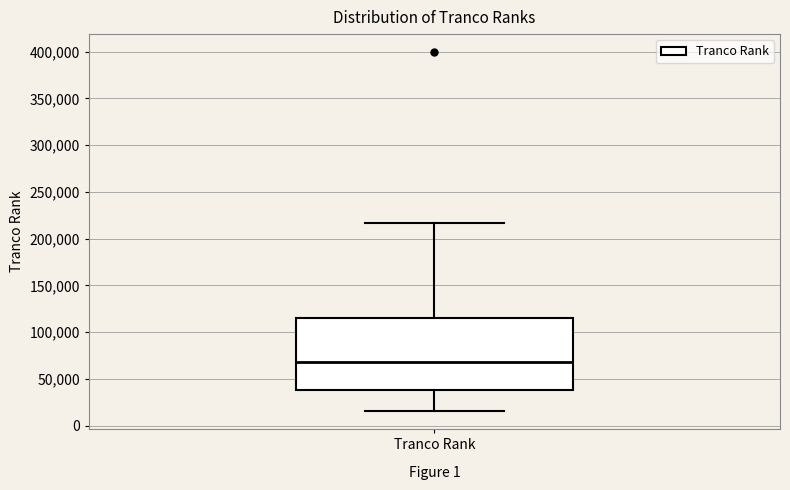

Read this box plot against the y-axis: the position of the median line, the range covered by the box, and the ends of both whiskers. The values are not printed on the chart, so give them approximately, as read against the axis.

median 70000, box 40000 to 115000, whiskers 15000 to 215000